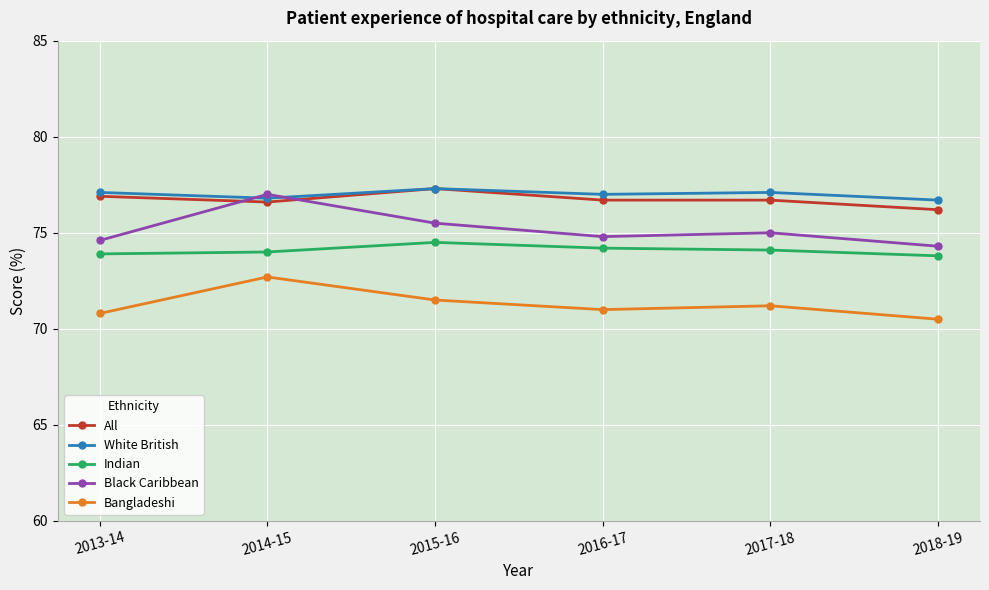

What is the total value across all series at 2017-18?

374.1